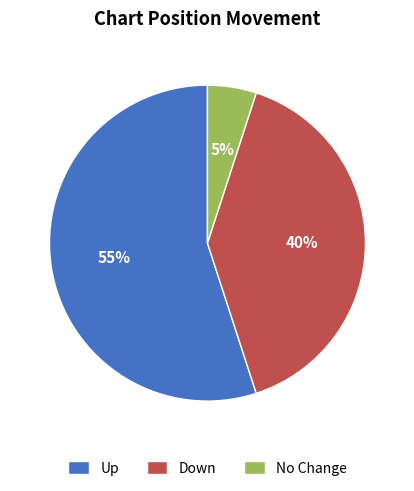

Combined, do Up and No Change account for over 50%?

Yes